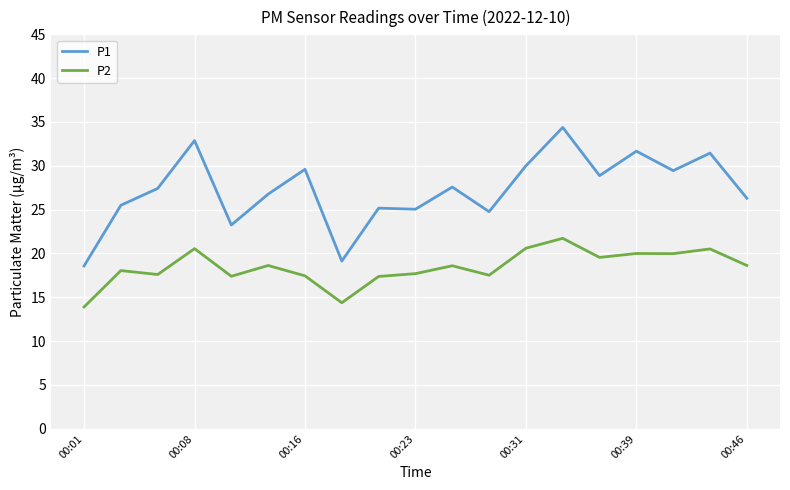

List the series in order of their overall mean, lowest first.

P2, P1